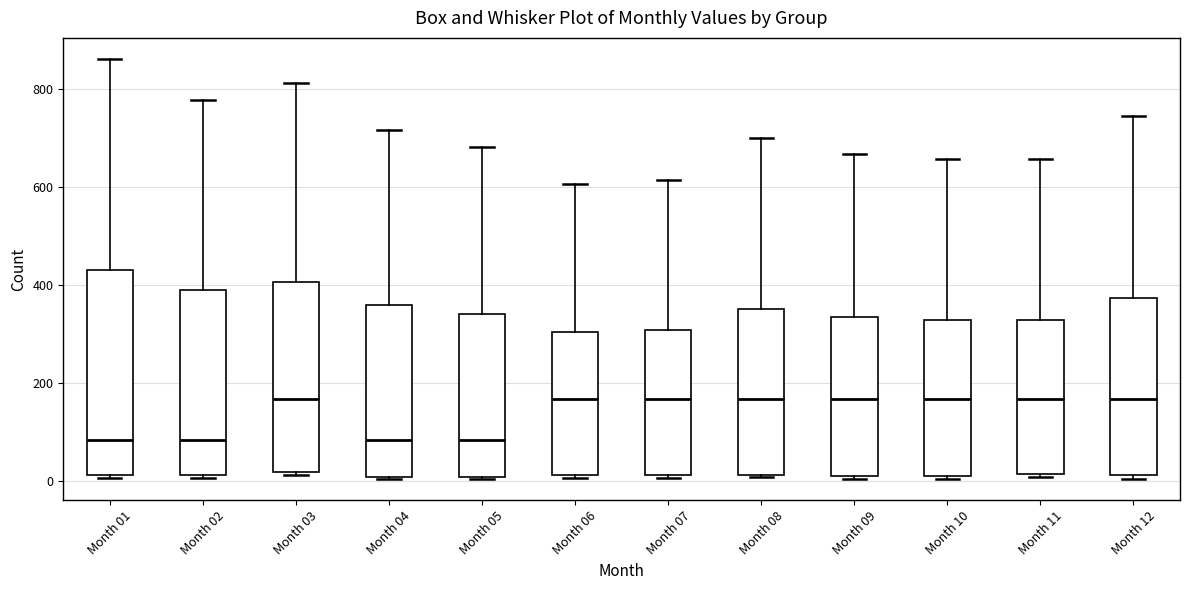

Reading left to right, transcribe this box plot: for each box, give where its median line is, the range the box spans, and where its two whiskers end, as read against the y-axis. The values are not printed on the chart, so give them approximately, as read against the axis.

Month 01: median 80, box 20 to 440, whiskers 0 to 860
Month 02: median 80, box 20 to 380, whiskers 0 to 780
Month 03: median 160, box 20 to 400, whiskers 20 (just below the box's lower edge) to 820
Month 04: median 80, box 0 to 360, whiskers 0 to 720
Month 05: median 80, box 0 to 340, whiskers 0 to 680
Month 06: median 160, box 20 to 300, whiskers 0 to 600
Month 07: median 160, box 20 to 300, whiskers 0 to 620
Month 08: median 160, box 20 to 360, whiskers 0 to 700
Month 09: median 160, box 0 to 340, whiskers 0 (just below the box's lower edge) to 660
Month 10: median 160, box 0 to 320, whiskers 0 to 660
Month 11: median 160, box 20 to 320, whiskers 0 to 660
Month 12: median 160, box 20 to 380, whiskers 0 to 740